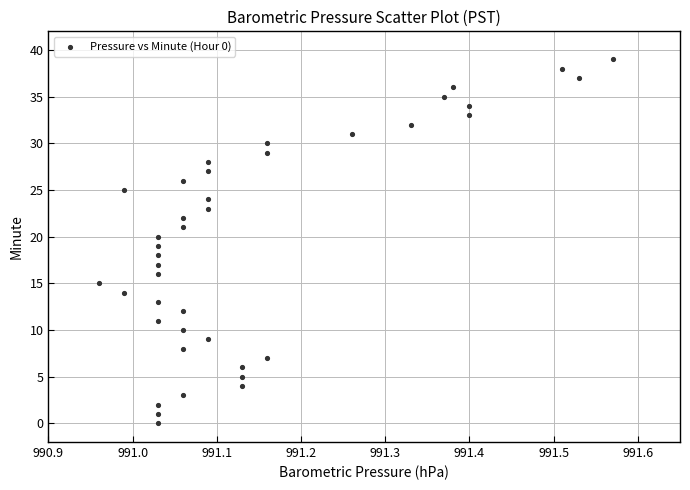

What is the range of Y values (max minus min)?

39